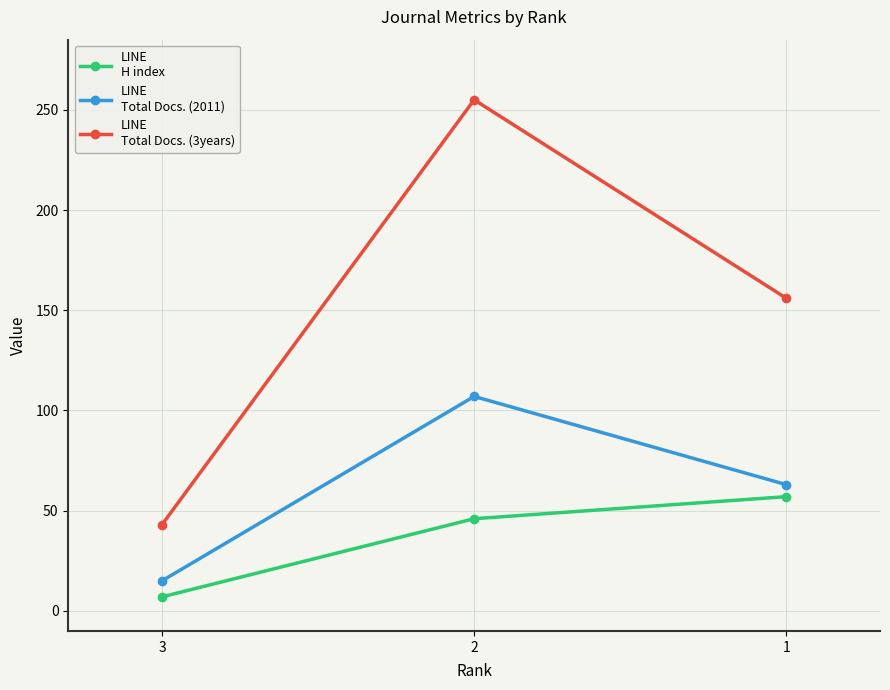

How many series are shown in this chart?

3